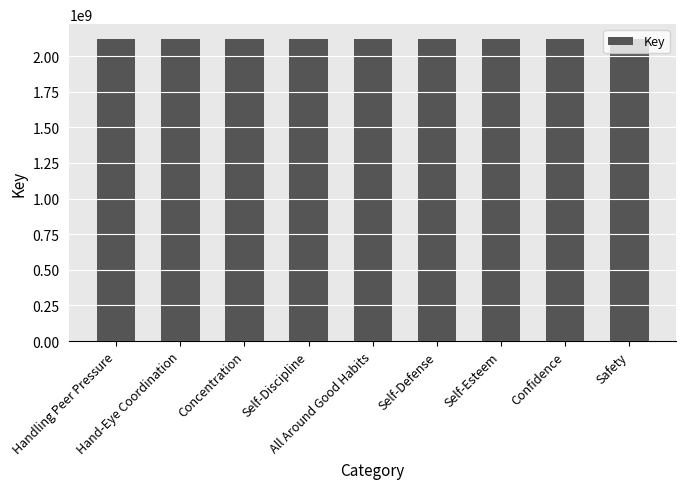

What is the ratio of the value at Handling Peer Pressure to the value at Hand-Eye Coordination?

1.0